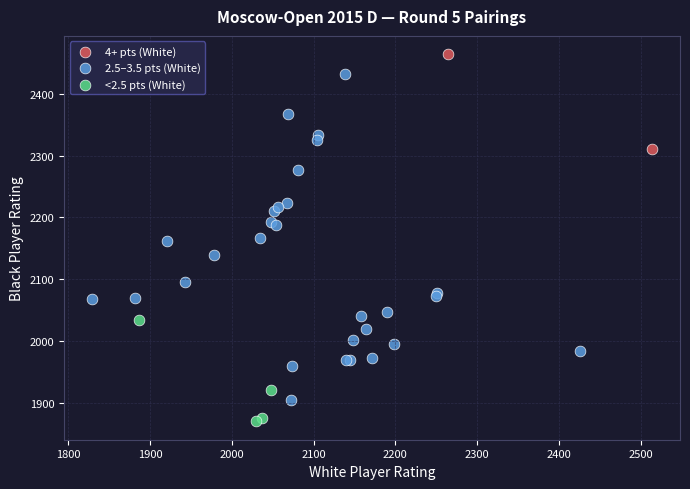

What are all the series names shown in the legend?

4+ pts (White), 2.5–3.5 pts (White), <2.5 pts (White)